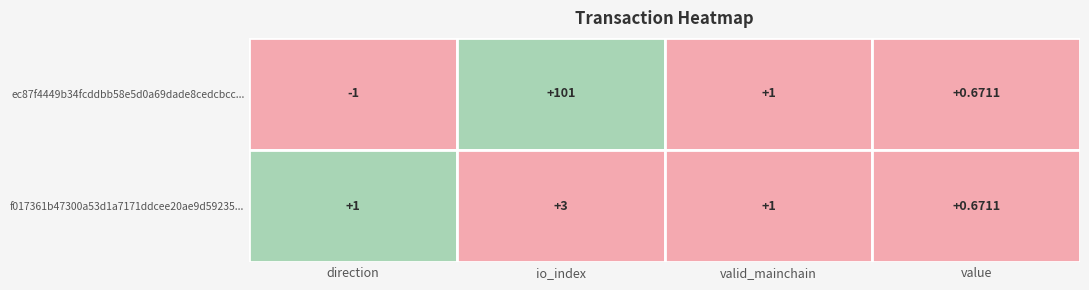

Which has a higher value, 3 or 0?

3